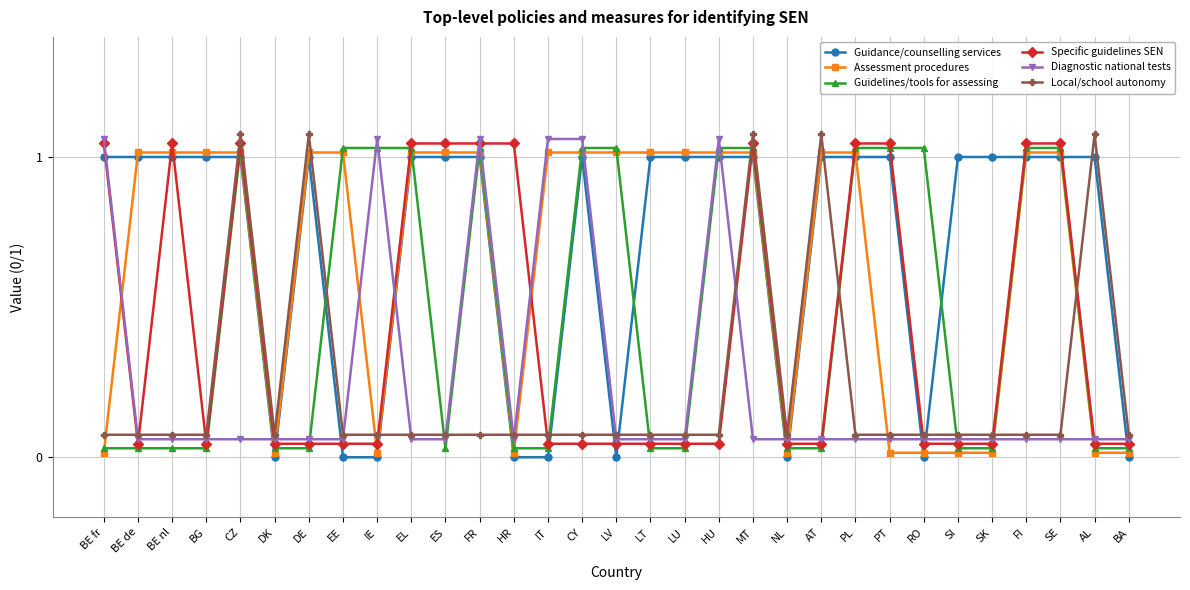

What is the total value across all series at CY?

4.2